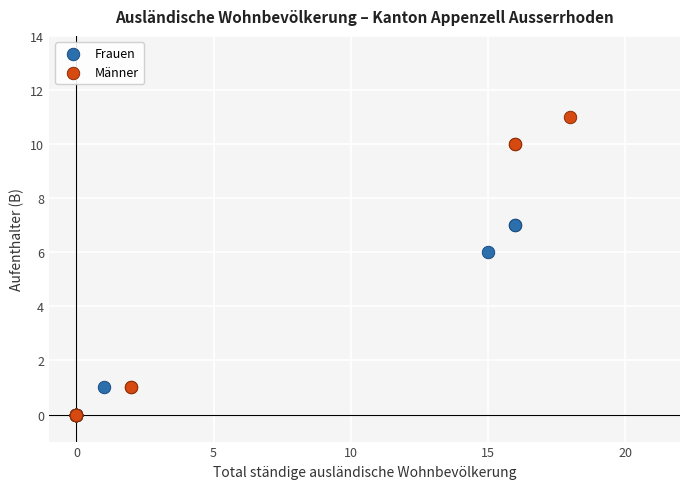

Which series reaches the maximum Y coordinate?

Männer